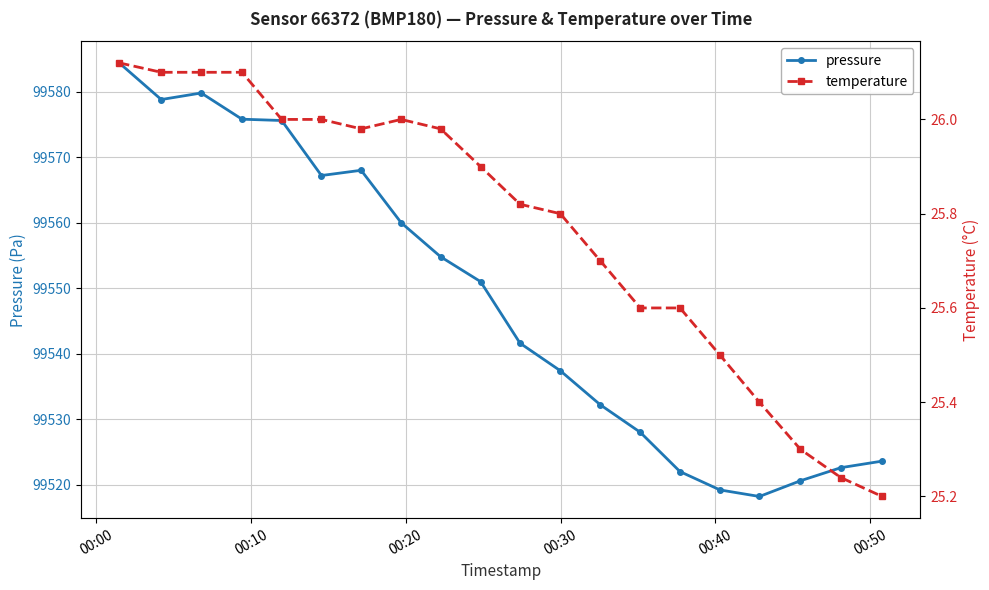

What is the maximum value for pressure?

99584.4